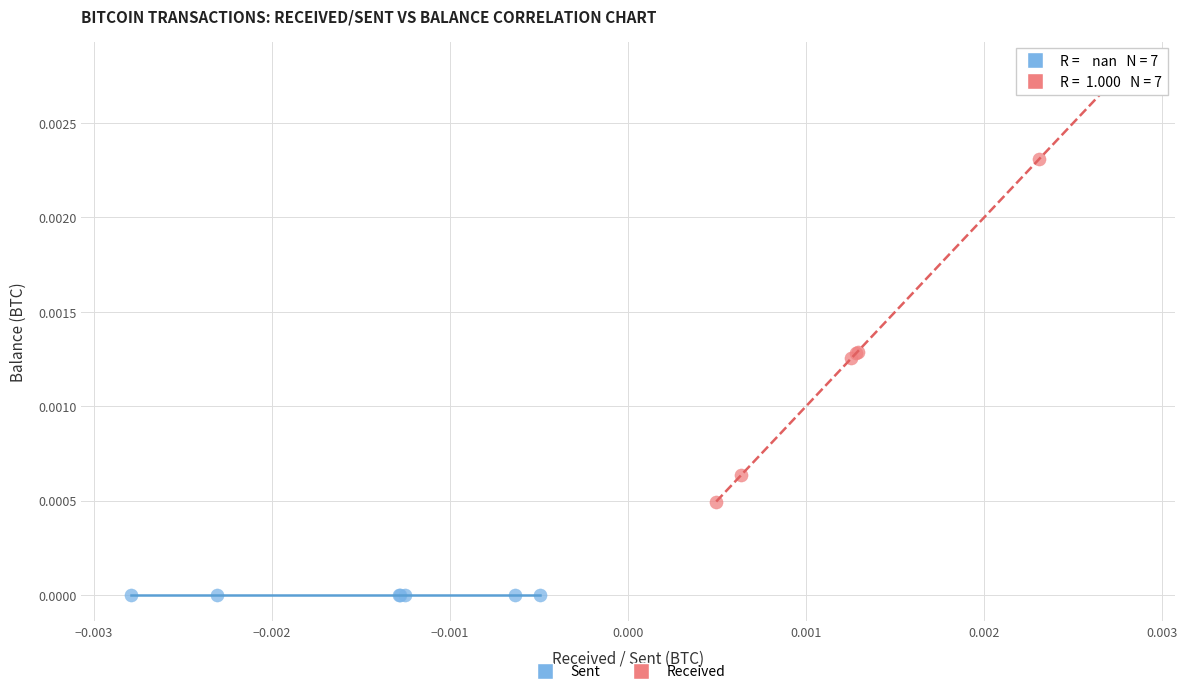

Which series reaches the maximum Y coordinate?

Received